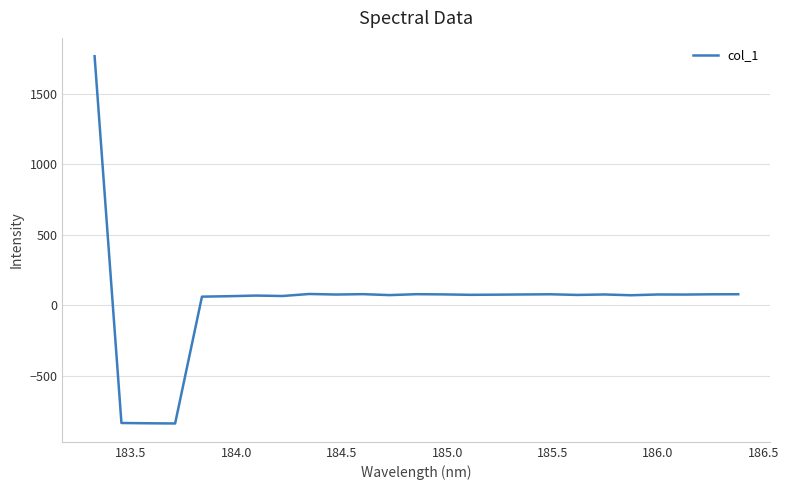

What is the difference between the maximum and minimum values?

2606.4